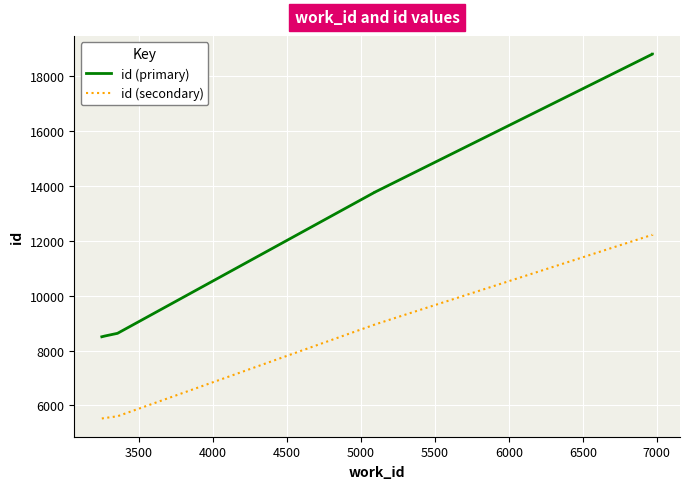

What is the value of the id (secondary) point at the 8th from the left?

12214.1